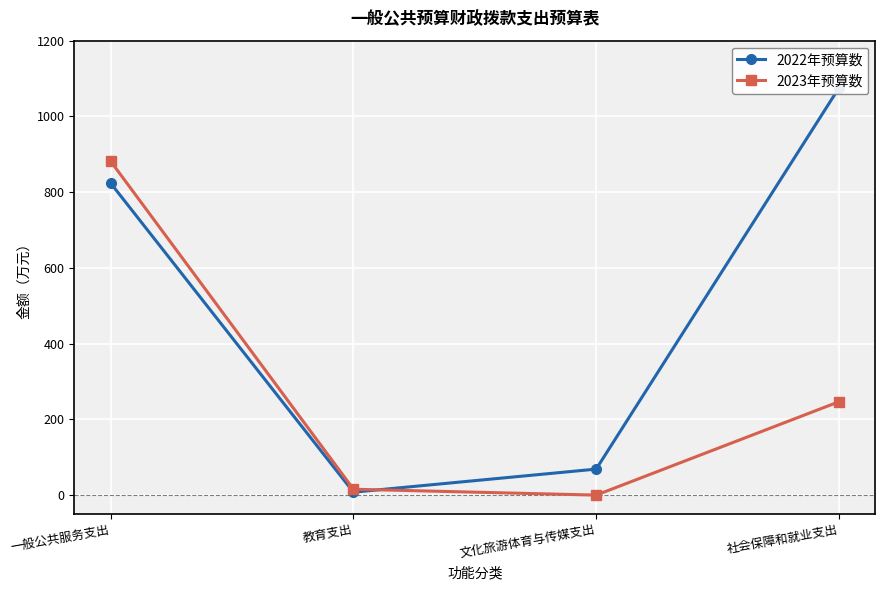

List the series in order of their peak value, lowest first.

2023年预算数, 2022年预算数